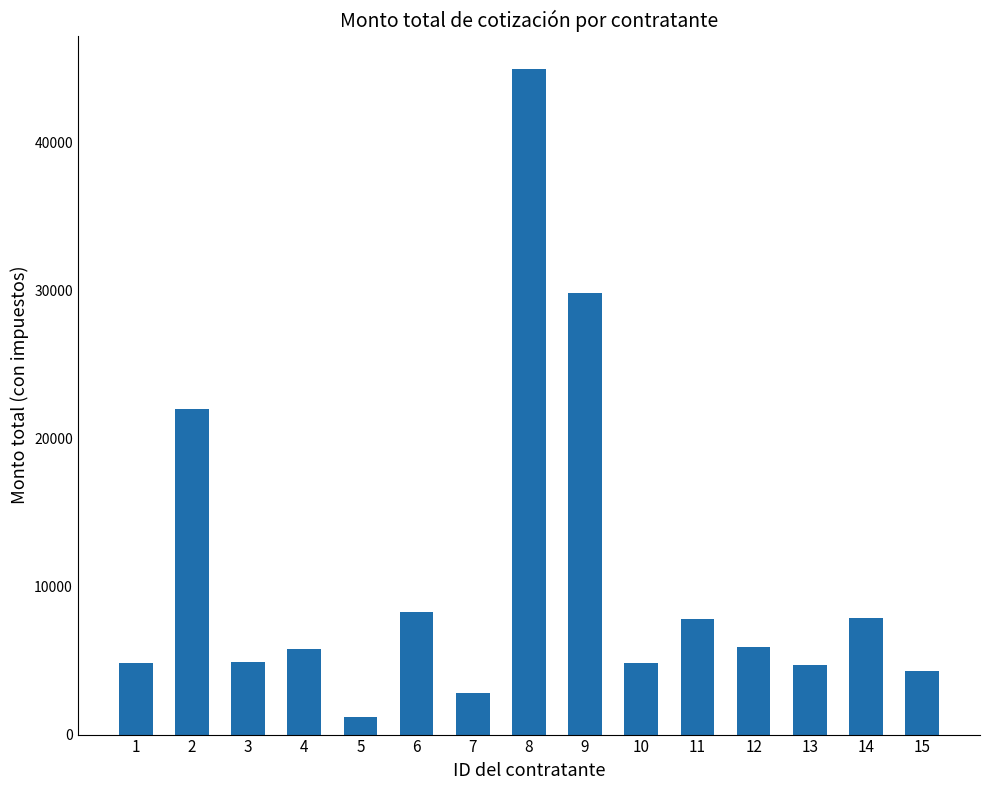

What is the average value?

10680.0